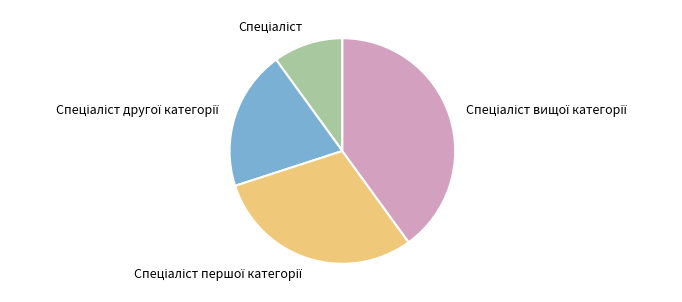

Is there any slice that represents more than half of the pie?

No